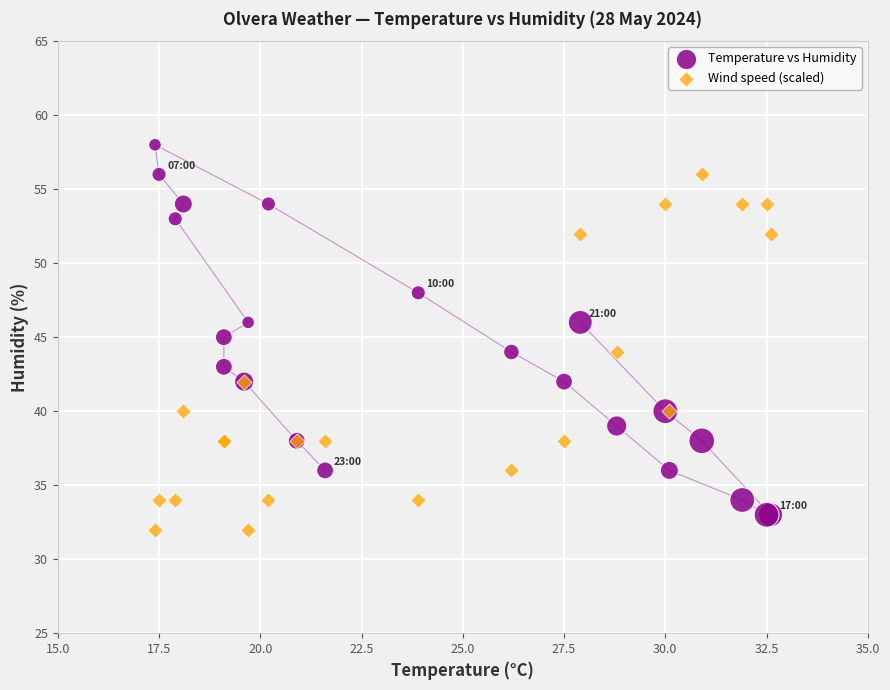

What are all the series names shown in the legend?

Temperature vs Humidity, Wind speed (scaled)